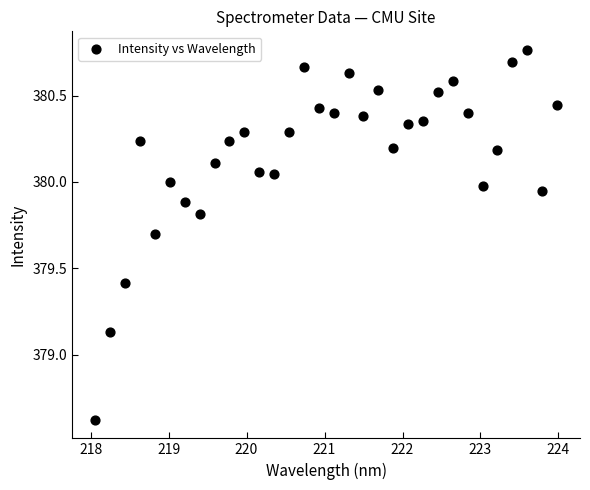

What is the range of X values (max minus min)?

5.9